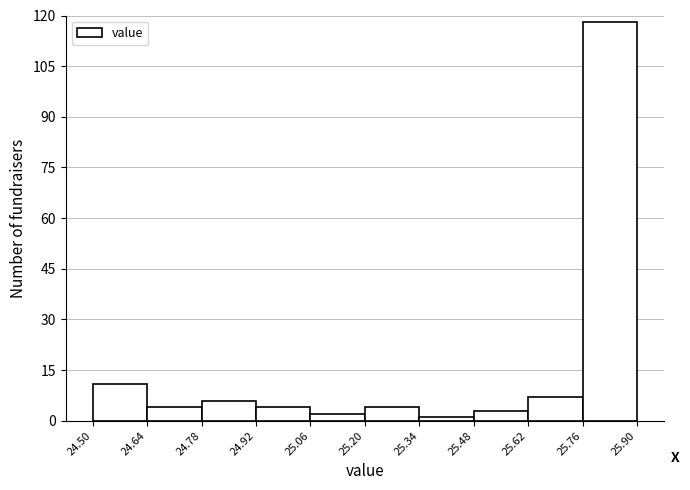

Reading left to right, list every bar in this chart as the range it spans on the x-axis followed by its height. The values are not printed on the chart, so give them approximately, as read against the axis.

24.50 to 24.64: 12
24.64 to 24.78: 4
24.78 to 24.92: 6
24.92 to 25.06: 4
25.06 to 25.20: 2
25.20 to 25.34: 4
25.34 to 25.48: under 2
25.48 to 25.62: 4
25.62 to 25.76: 8
25.76 to 25.90: 118